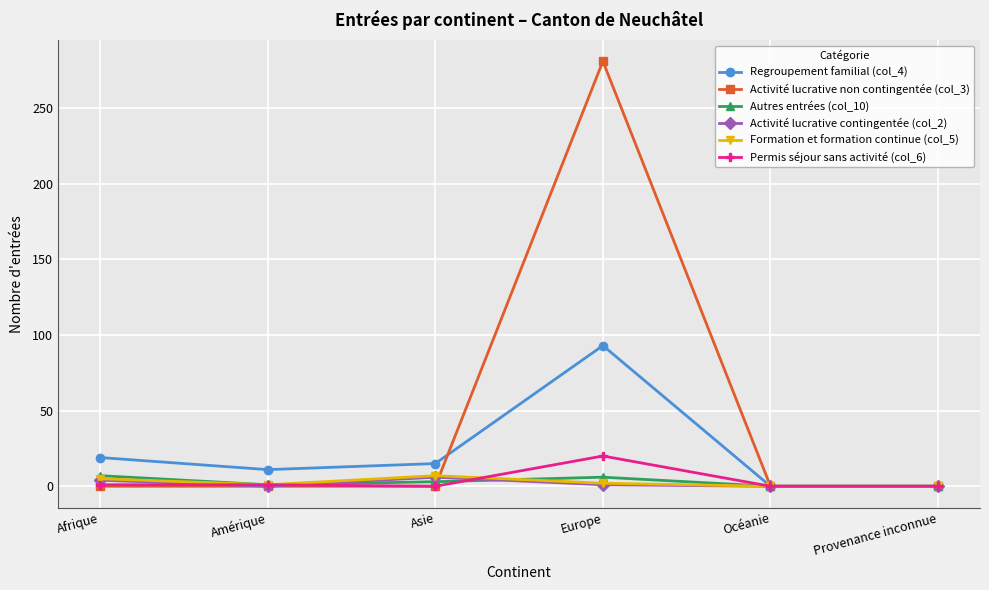

What is the label of the 5th point from the right?

Amérique